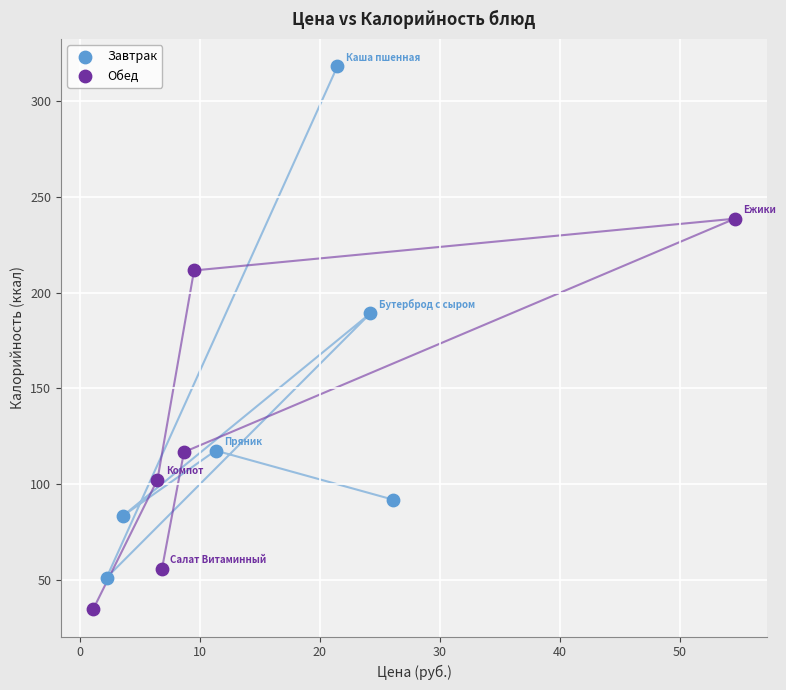

Which series has the widest spread of Y values?

Завтрак